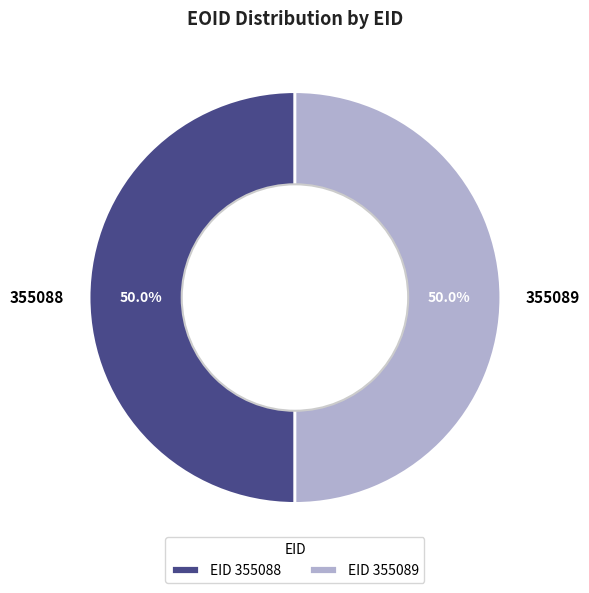

Combined, what portion of the pie is 355088 and 355089?

100.0%